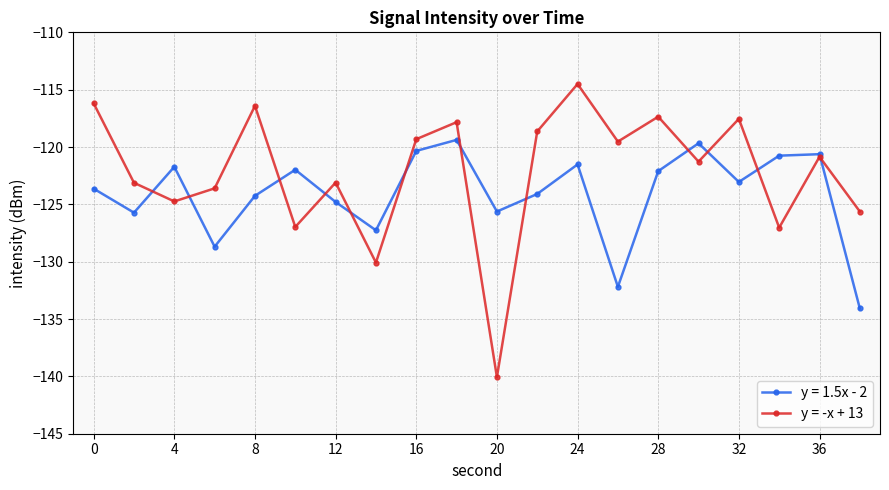

Which series has the largest total across all categories?

y = -x + 13